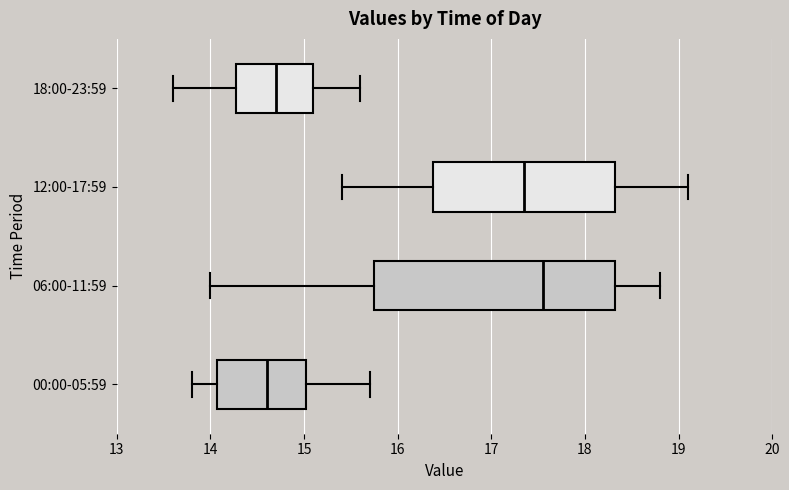

Which box is the widest, from its left edge to its right edge?

06:00-11:59